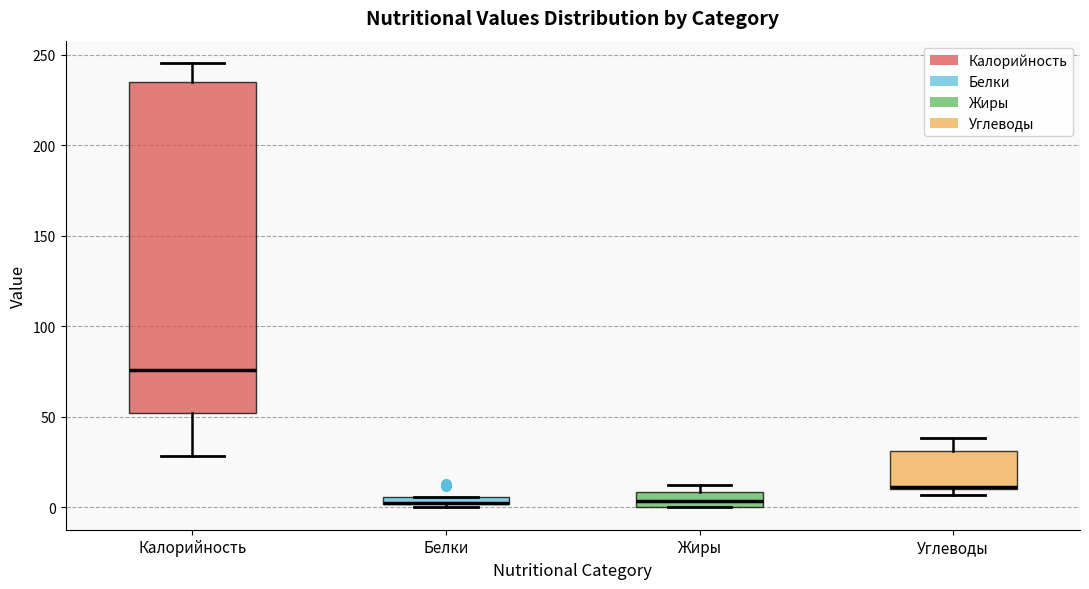

Where is the lower edge of the box for Углеводы on the y-axis? The values are not printed on the chart, so give them approximately, as read against the axis.

10